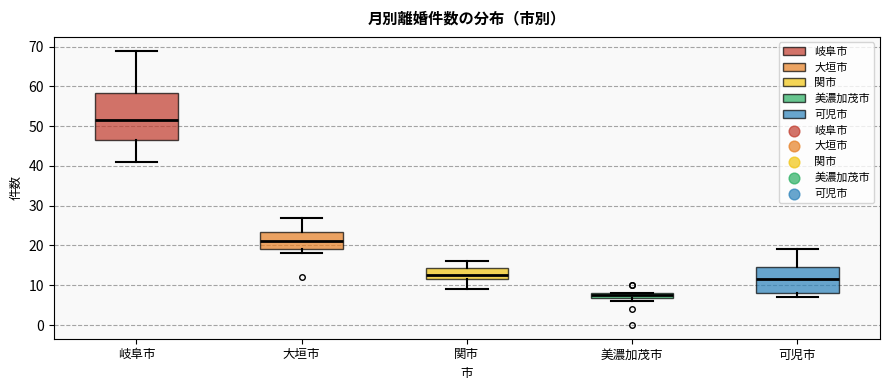

Where is the lower edge of the box for 岐阜市 on the y-axis? The values are not printed on the chart, so give them approximately, as read against the axis.

47